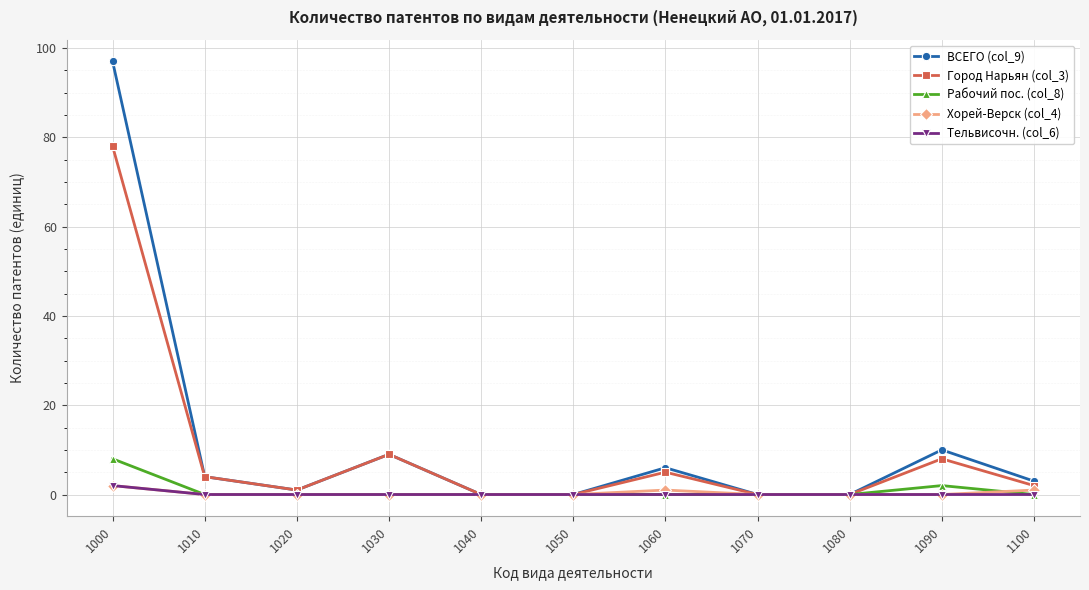

True or false: Рабочий пос. (col_8) has more than 0 points higher than both neighbors.

True